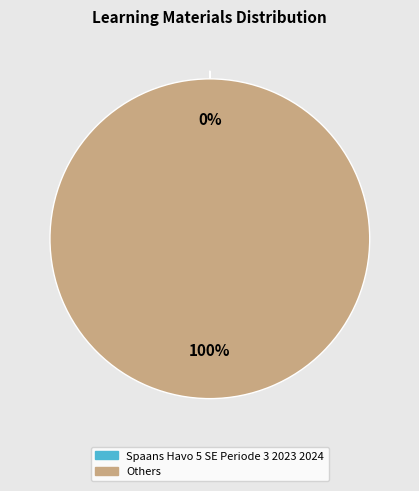

To the nearest percent, what is the difference between the largest and smallest slice percentages?

100%